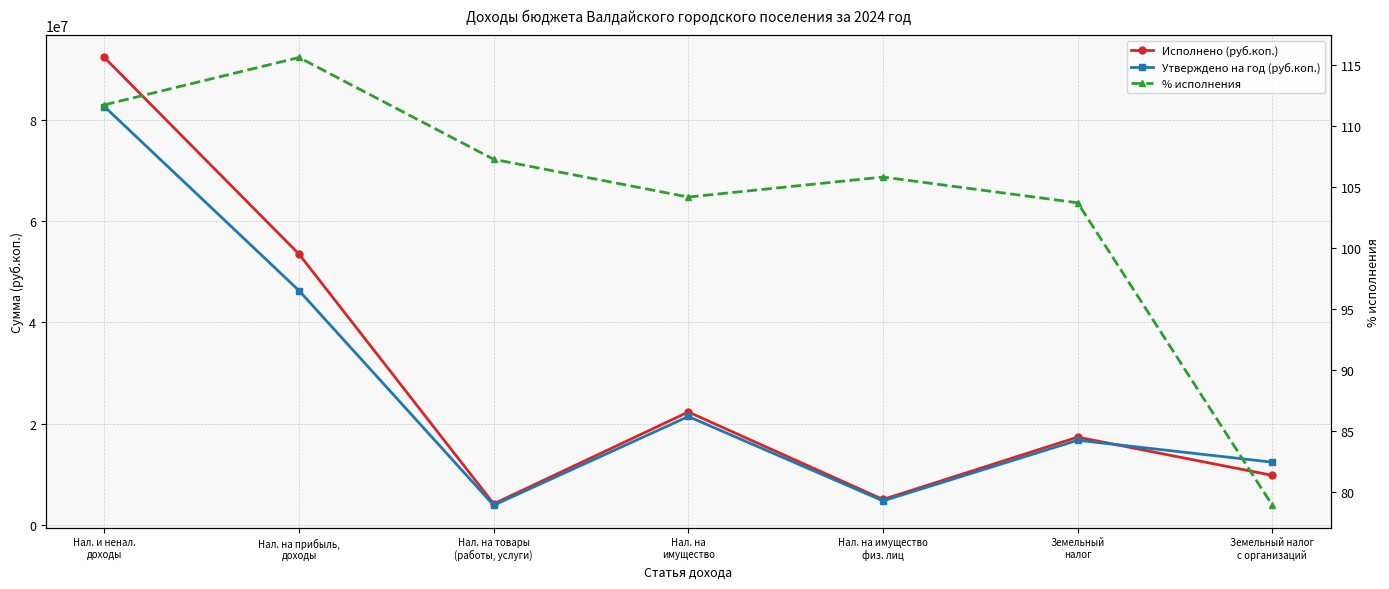

How many values in the Утверждено на год (руб.коп.) series are below 16693000?

3